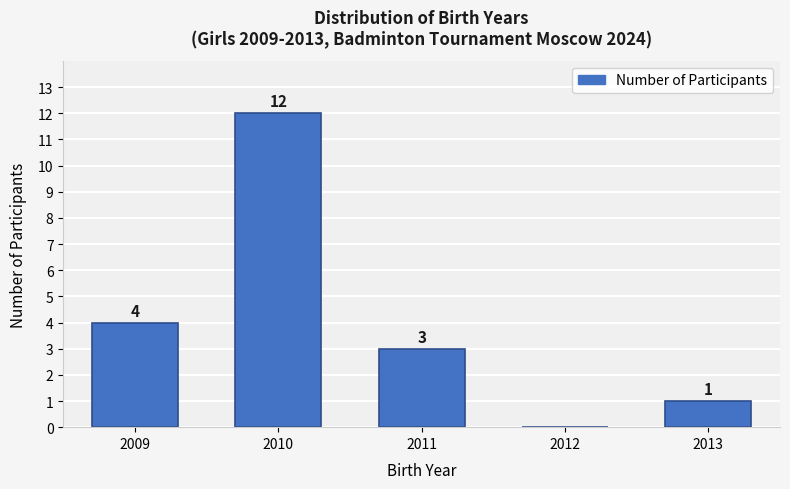

Reading left to right, what are all the values shown in this chart?

2009=4	2010=12	2011=3	2012=0	2013=1